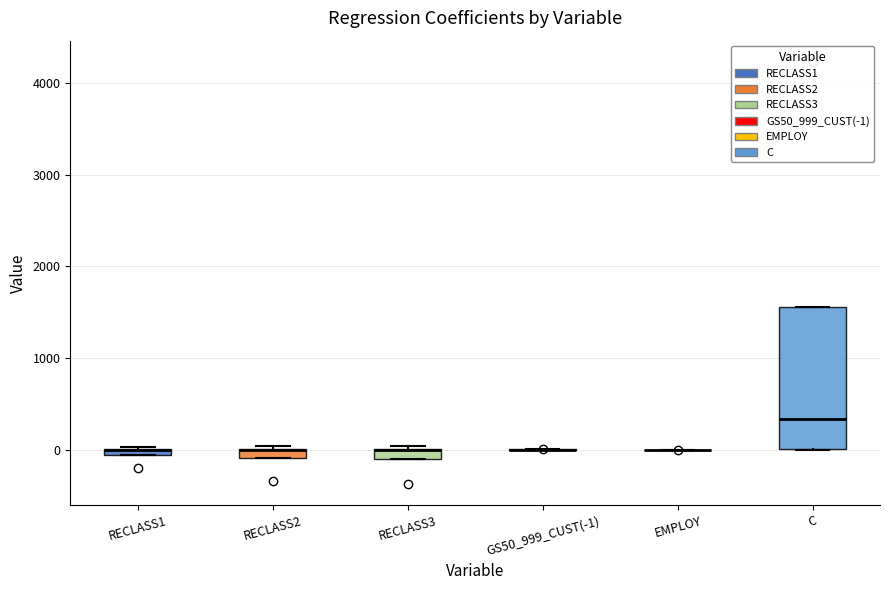

Where is the lower edge of the box for RECLASS1 on the y-axis? The values are not printed on the chart, so give them approximately, as read against the axis.

-100